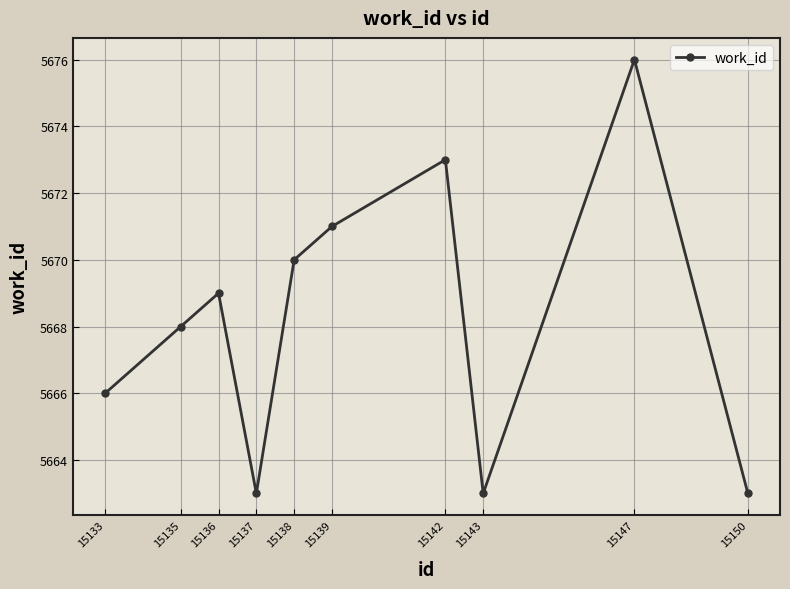

What is the greatest value displayed?

5676